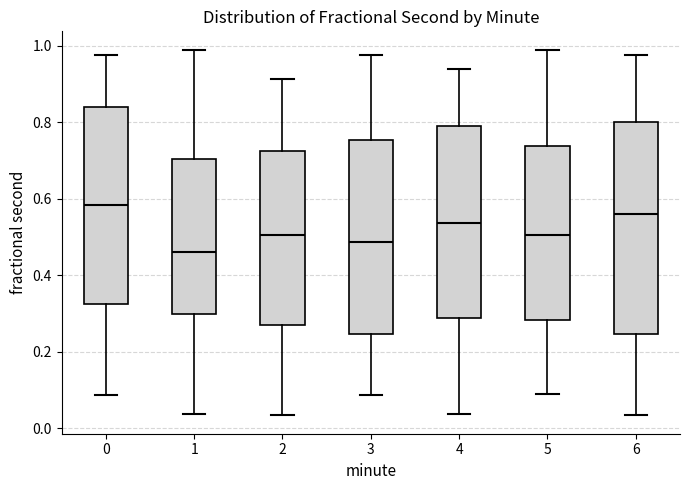

Reading left to right, read every box against the y-axis: the position of its median line, the range the box covers, and the ends of its whiskers. The values are not printed on the chart, so give them approximately, as read against the axis.

0: median 0.58, box 0.32 to 0.84, whiskers 0.08 to 0.98
1: median 0.46, box 0.30 to 0.70, whiskers 0.04 to 0.98
2: median 0.50, box 0.28 to 0.72, whiskers 0.04 to 0.92
3: median 0.48, box 0.24 to 0.76, whiskers 0.08 to 0.98
4: median 0.54, box 0.28 to 0.78, whiskers 0.04 to 0.94
5: median 0.50, box 0.28 to 0.74, whiskers 0.10 to 0.98
6: median 0.56, box 0.24 to 0.80, whiskers 0.04 to 0.98